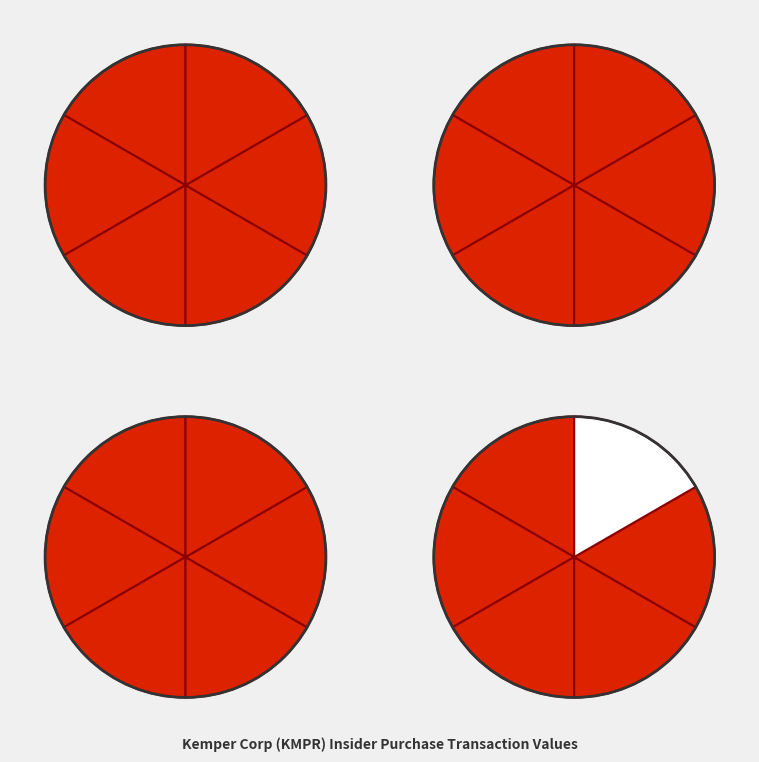

True or false: 2018-05-02 accounts for 1% of the total.

False